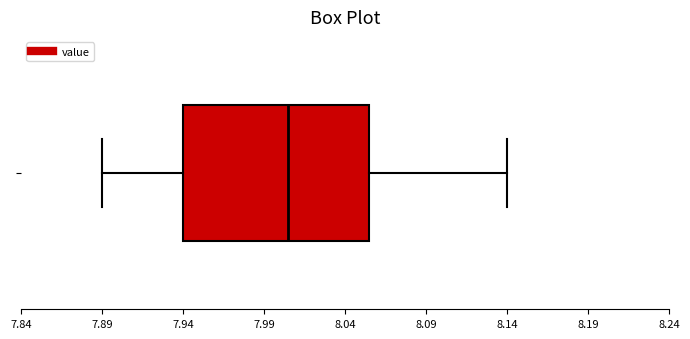

Read this box plot against the x-axis: the position of the median line, the range covered by the box, and the ends of both whiskers. The values are not printed on the chart, so give them approximately, as read against the axis.

median 8.005, box 7.940 to 8.055, whiskers 7.890 to 8.140